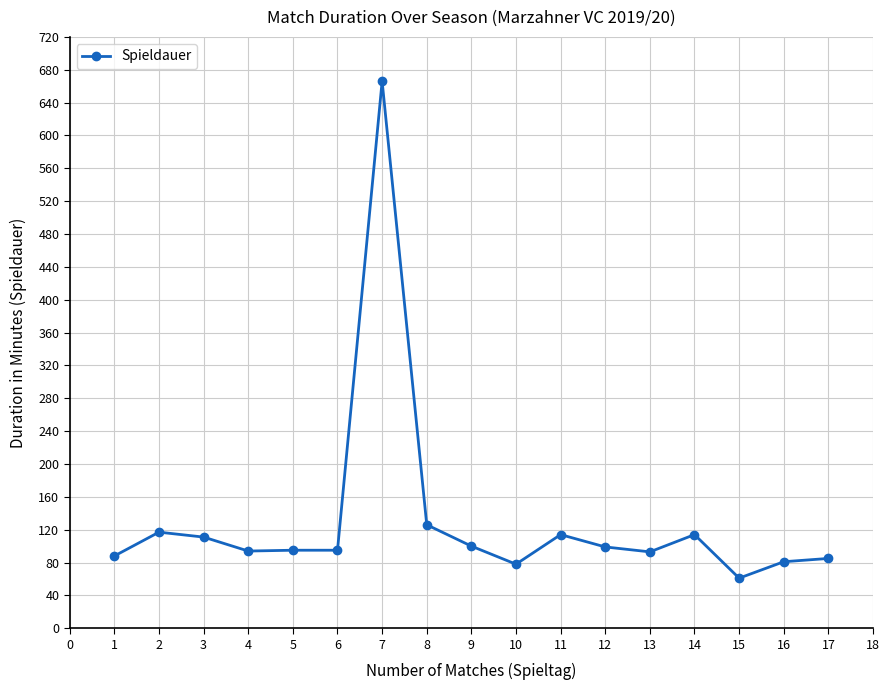

What is the change in value from 3 to 5?

-16